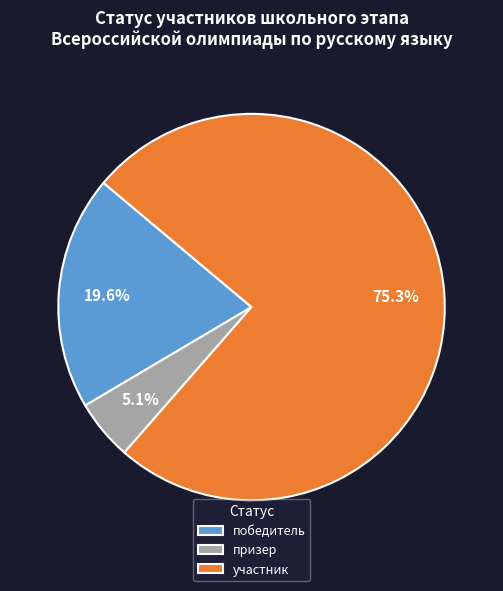

To the nearest percent, what is the average slice percentage?

33%